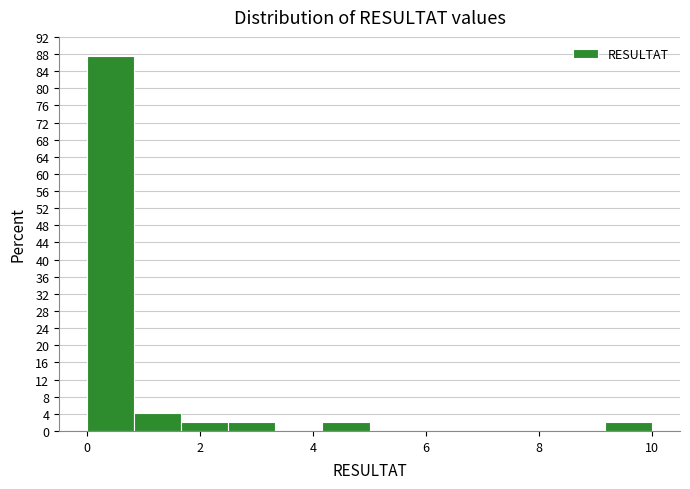

Over which range of the x-axis is the bar tallest?

0.0 to 0.8